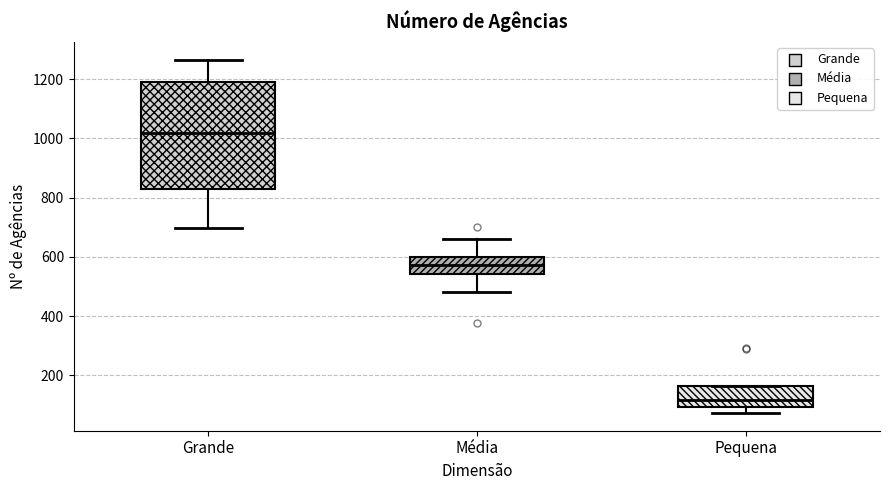

Which box has the lowest median line?

Pequena